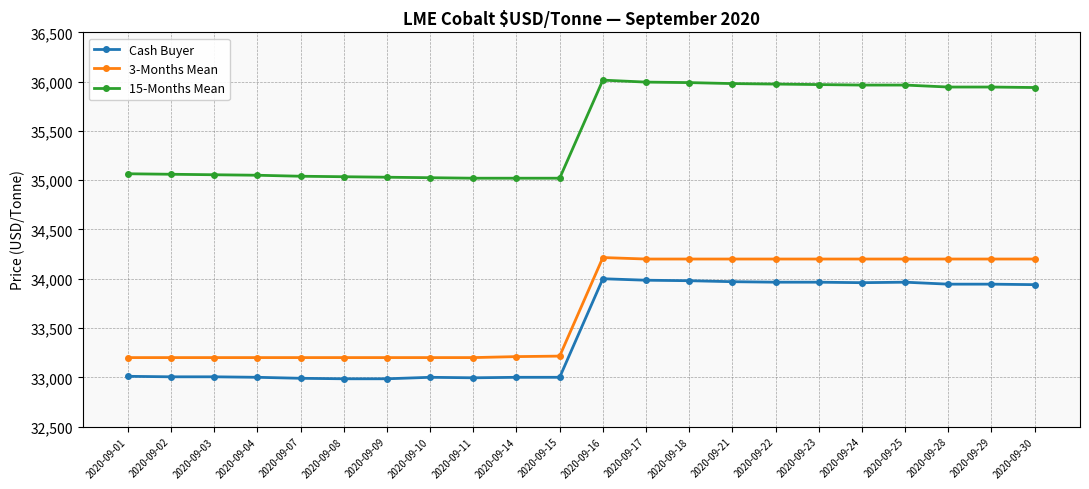

Is the value of 15-Months Mean at 2020-09-08 greater than the value of 3-Months Mean at 2020-09-17?

Yes